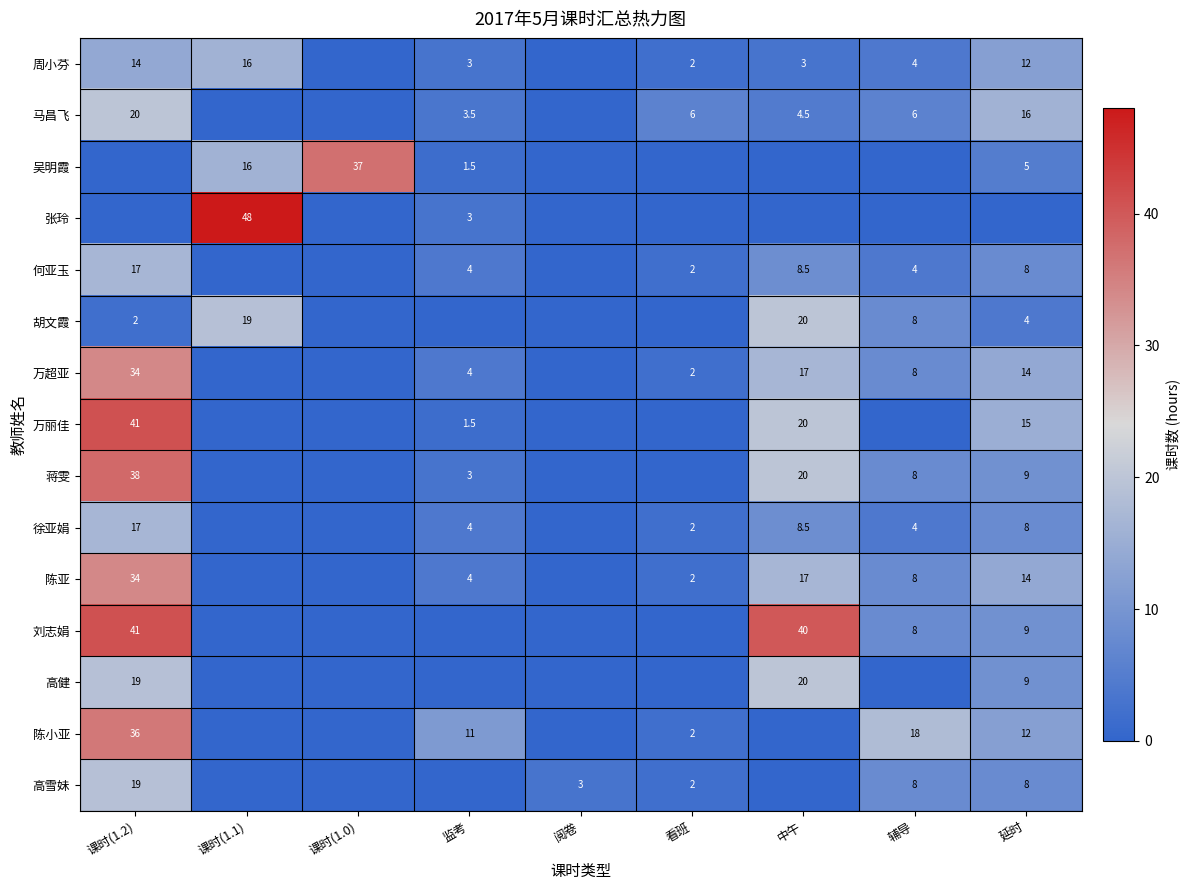

Is the value of 何亚玉 at 中午 greater than the value of 张玲 at 监考?

Yes